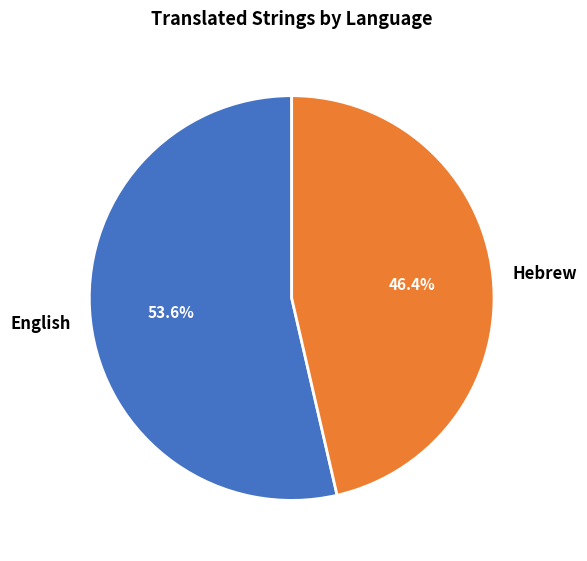

What is the majority slice?

English